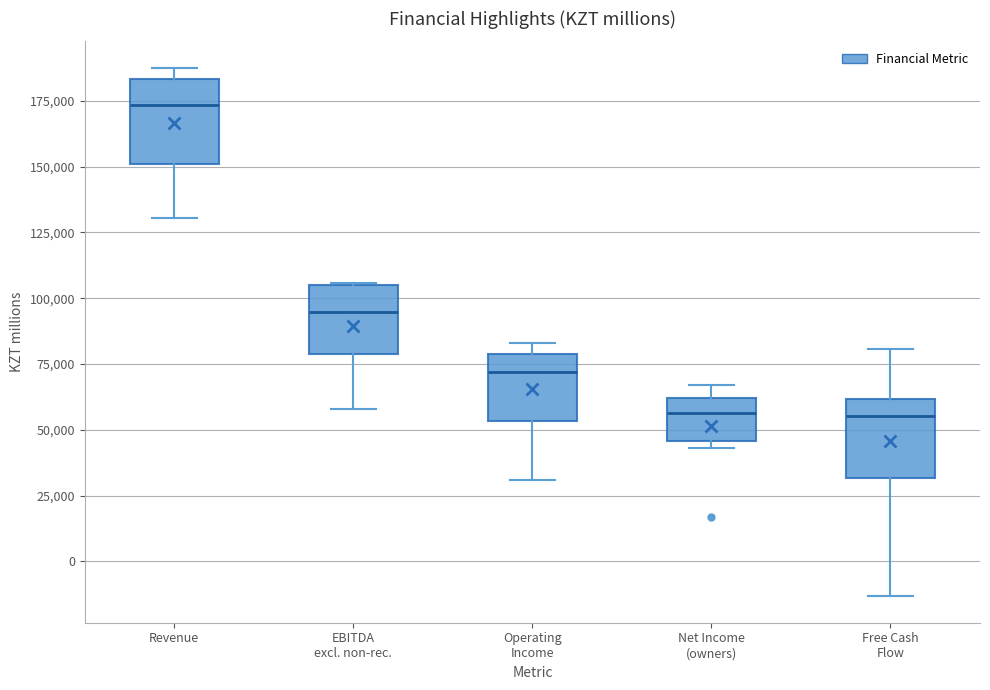

Reading left to right, transcribe this box plot: for each box, give where its median line is, the range the box spans, and where its two whiskers end, as read against the y-axis. The values are not printed on the chart, so give them approximately, as read against the axis.

Revenue: median 175000, box 150000 to 185000, whiskers 130000 to 190000
EBITDA excl. non-rec.: median 95000, box 80000 to 105000, whiskers 60000 to 105000
Operating Income: median 70000, box 55000 to 80000, whiskers 30000 to 85000
Net Income (owners): median 55000, box 45000 to 60000, whiskers 45000 (just below the box's lower edge) to 65000
Free Cash Flow: median 55000, box 30000 to 60000, whiskers -15000 to 80000